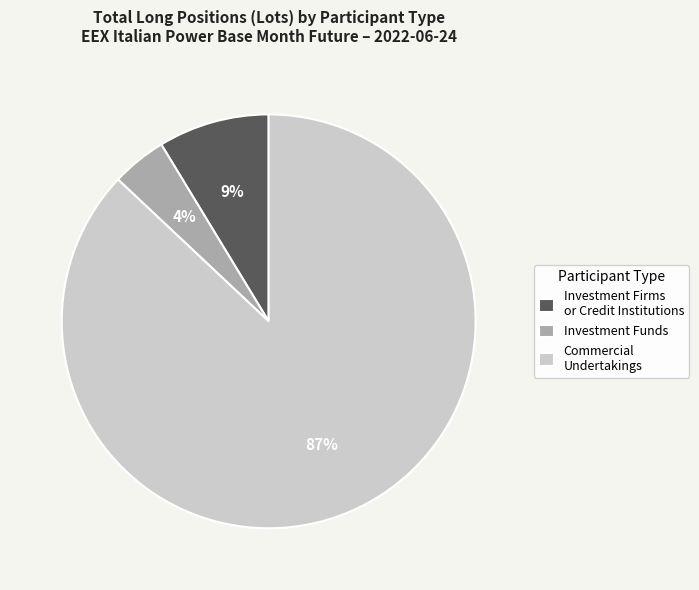

How many segments does this pie chart have?

3